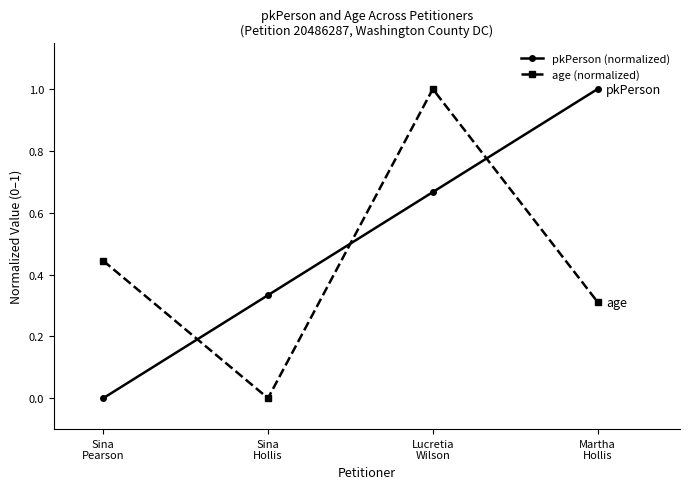

How many lines are shown in the chart?

2